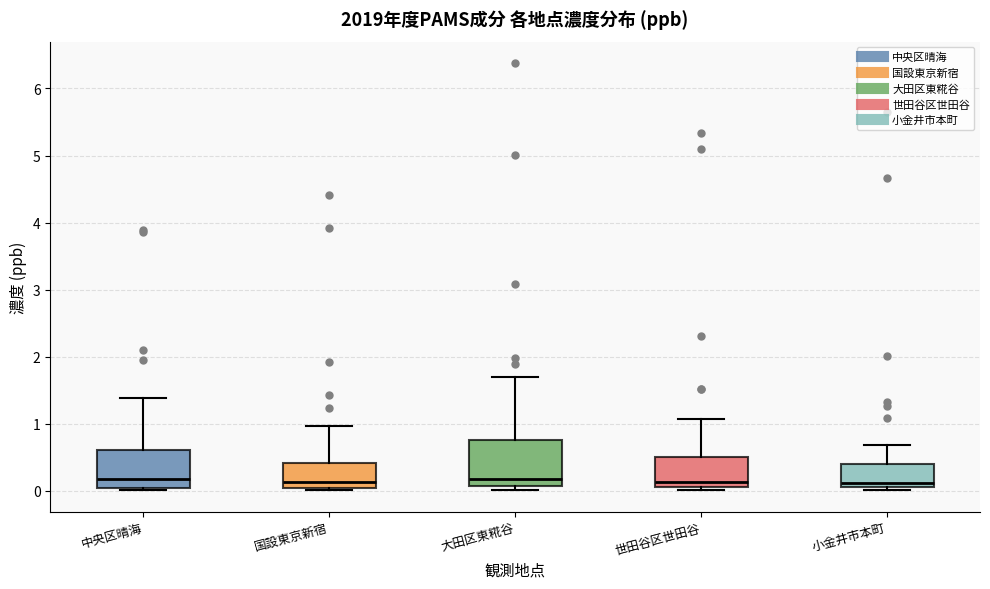

Reading left to right, read every box against the y-axis: the position of its median line, the range the box covers, and the ends of its whiskers. The values are not printed on the chart, so give them approximately, as read against the axis.

中央区晴海: median 0.2, box 0.0 to 0.6, whiskers 0.0 (just below the box's lower edge) to 1.4
国設東京新宿: median 0.1, box 0.0 to 0.4, whiskers 0.0 (just below the box's lower edge) to 1.0
大田区東糀谷: median 0.2, box 0.1 to 0.8, whiskers 0.0 to 1.7
世田谷区世田谷: median 0.1 (just above the box's lower edge), box 0.1 to 0.5, whiskers 0.0 to 1.1
小金井市本町: median 0.1 (just above the box's lower edge), box 0.1 to 0.4, whiskers 0.0 to 0.7